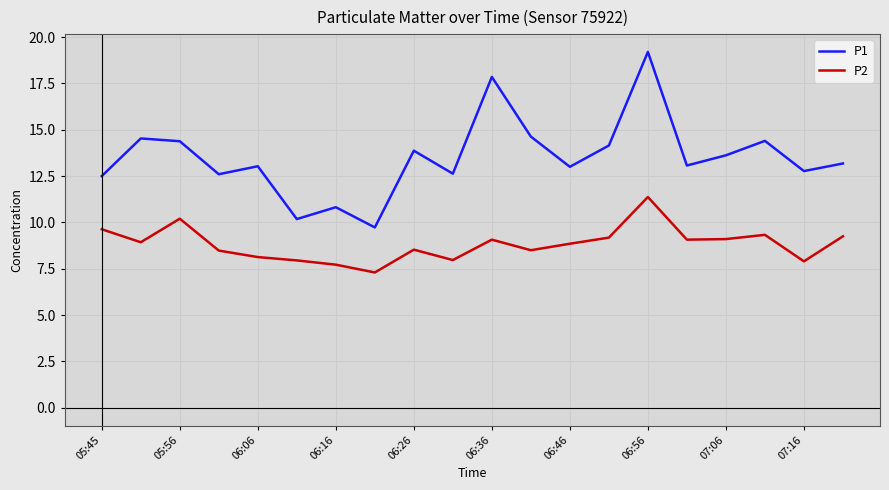

Which series has the largest total across all categories?

P1